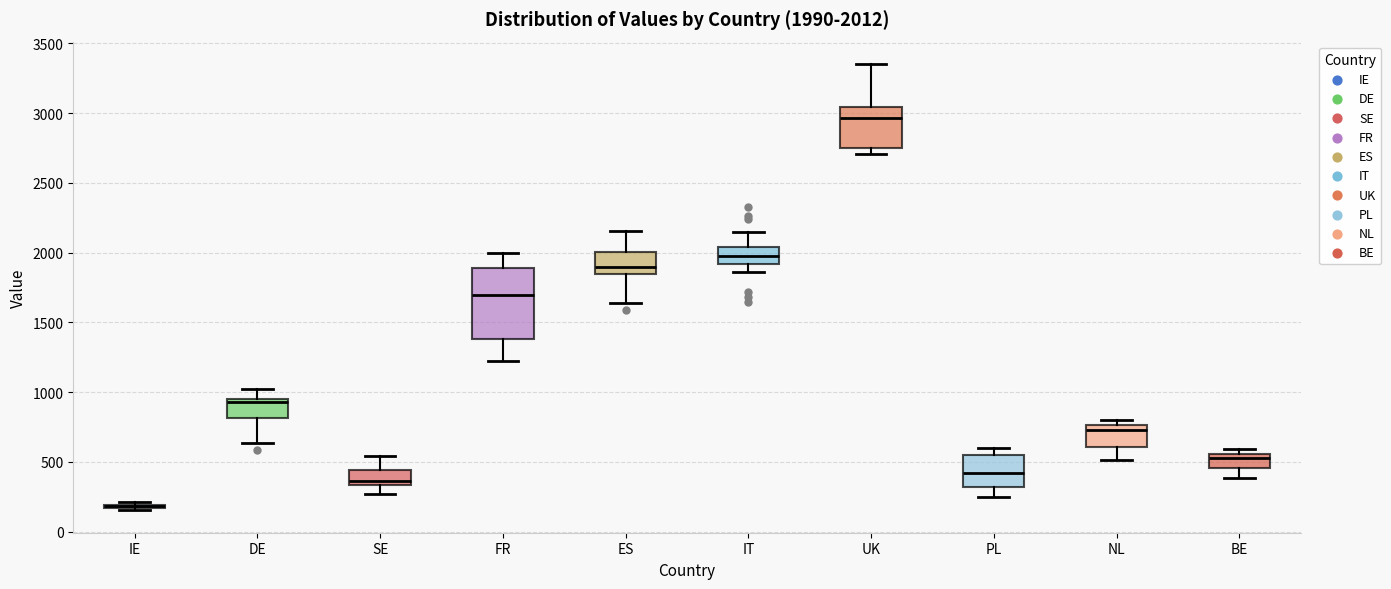

Which box is the tallest, from its lower edge to its upper edge?

FR